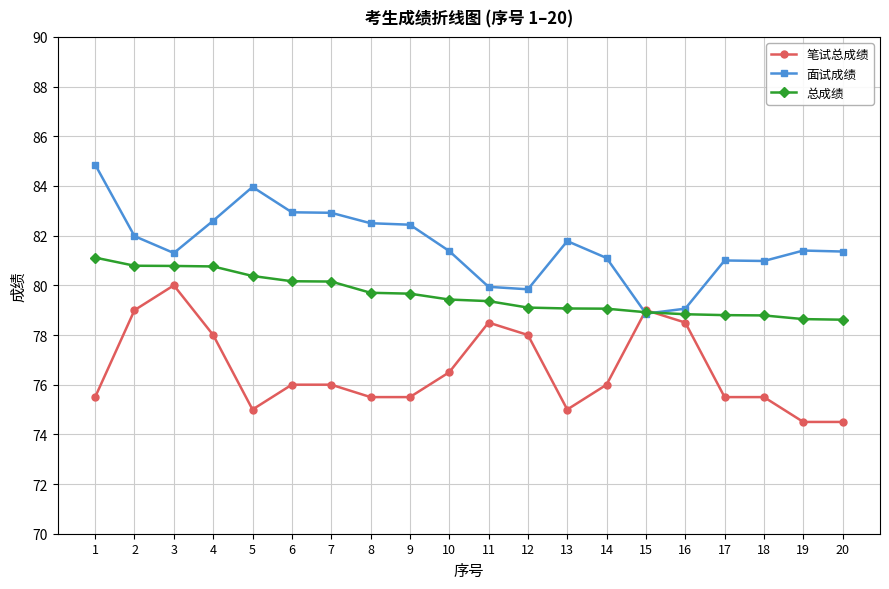

What is the value of the 面试成绩 point at the 10th from the left?

81.4